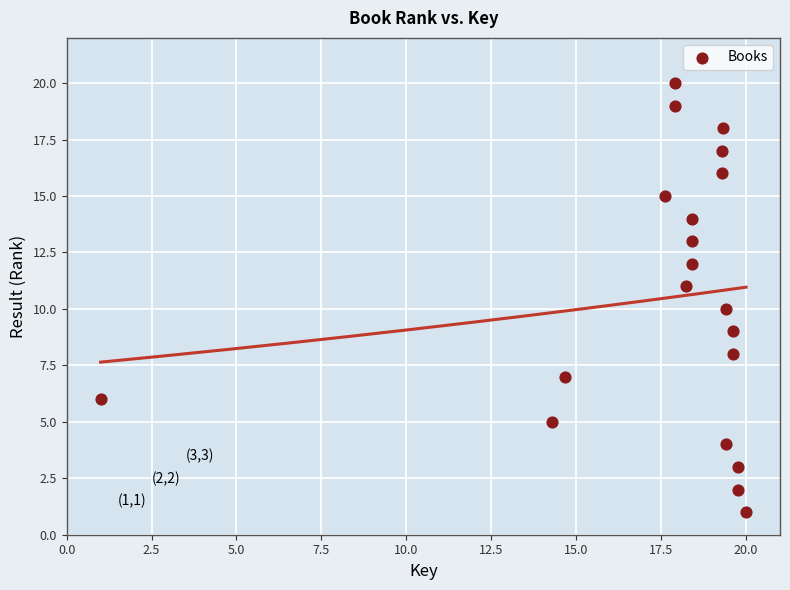

Count the number of points in this scatter plot.

20